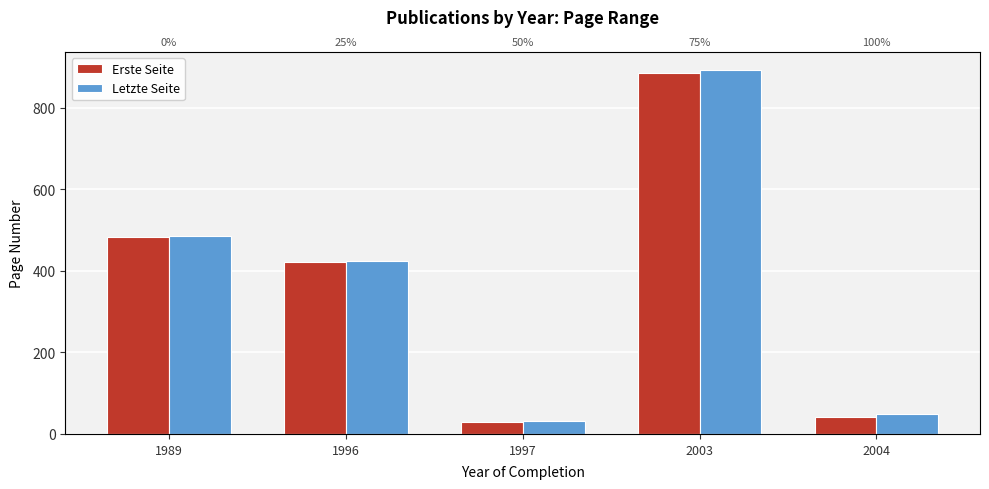

What is the sum of the Erste Seite values at 1997 and 1996?

450.0